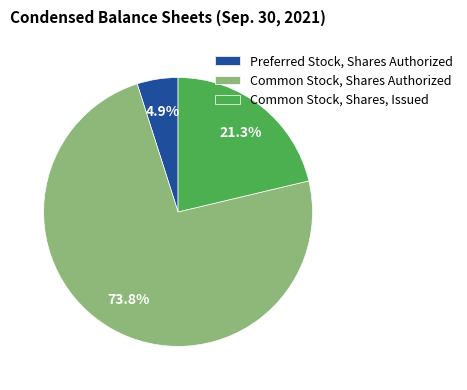

How many slices are in this pie chart?

3